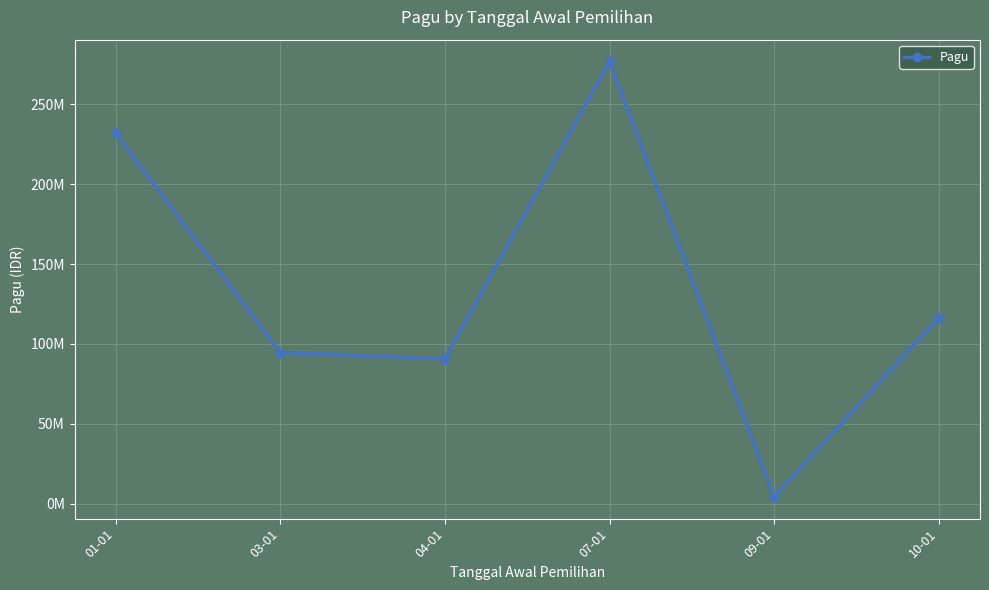

Between 09-01 and 10-01, which is larger?

10-01